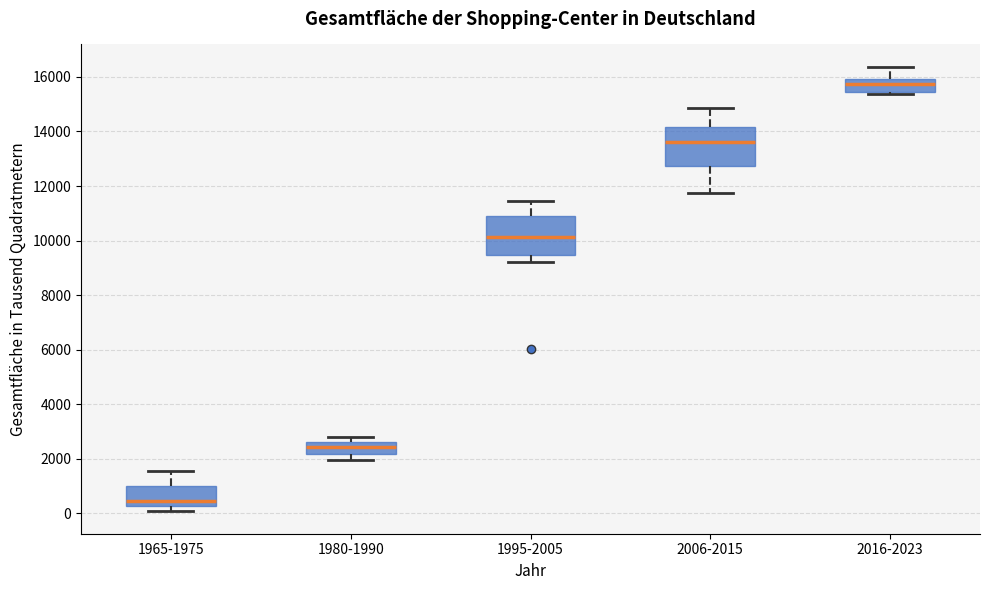

Reading left to right, read every box against the y-axis: the position of its median line, the range the box covers, and the ends of its whiskers. The values are not printed on the chart, so give them approximately, as read against the axis.

1965-1975: median 400, box 200 to 1000, whiskers 0 to 1600
1980-1990: median 2400, box 2200 to 2600, whiskers 2000 to 2800
1995-2005: median 10200, box 9400 to 10800, whiskers 9200 to 11400
2006-2015: median 13600, box 12800 to 14200, whiskers 11800 to 14800
2016-2023: median 15800, box 15400 to 16000, whiskers 15400 (just below the box's lower edge) to 16400